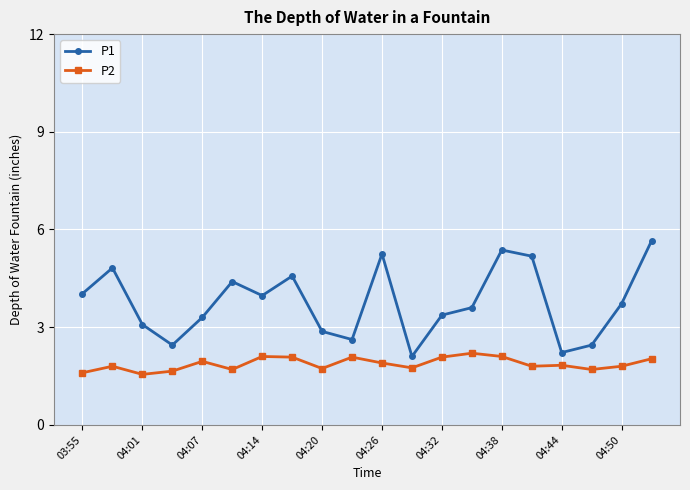

True or false: P1 and P2 intersect in this chart.

False